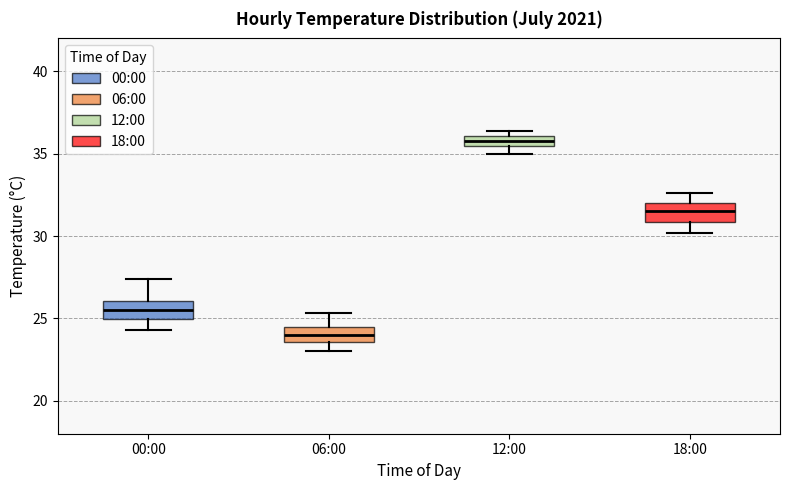

Which box's median line is the lowest?

06:00